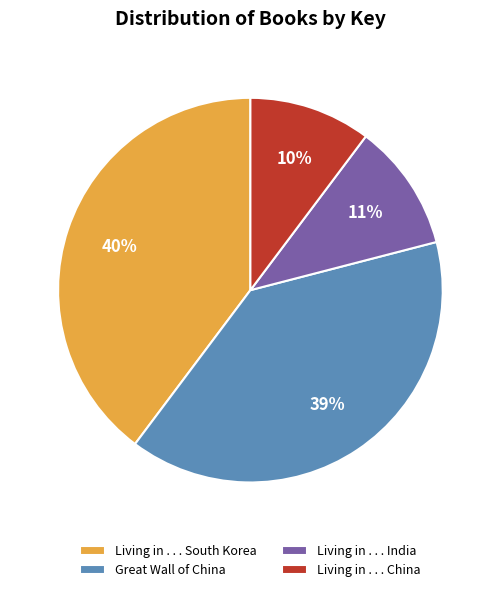

How many segments does this pie chart have?

4